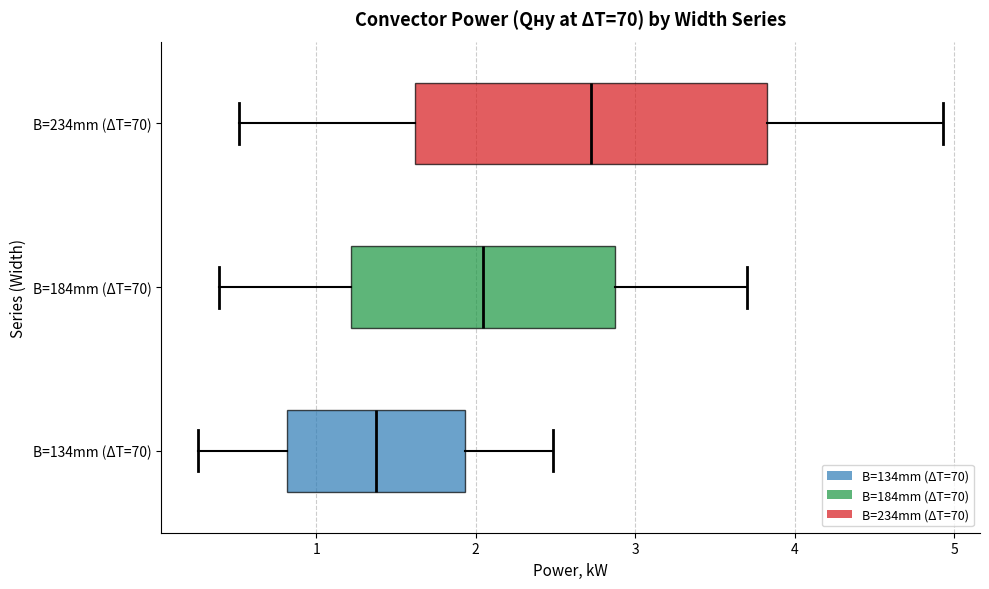

Comparing the boxes themselves (not the whiskers), which one is the widest?

B=234mm (ΔT=70)